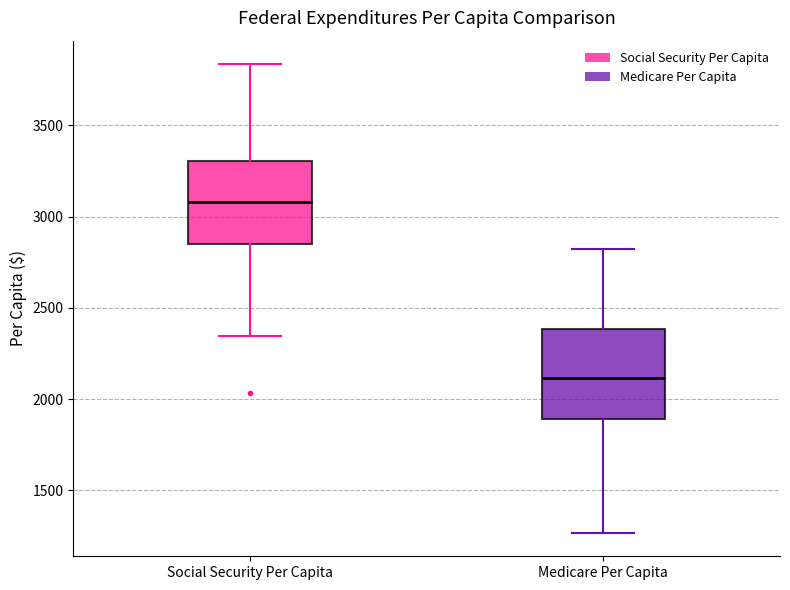

Where is the lower edge of the box for Medicare Per Capita on the y-axis? The values are not printed on the chart, so give them approximately, as read against the axis.

1900